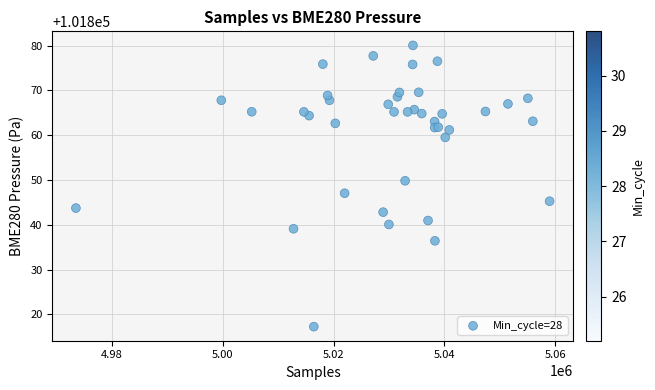

What Y value in the scatter plot is closest to 101848?

101847.1